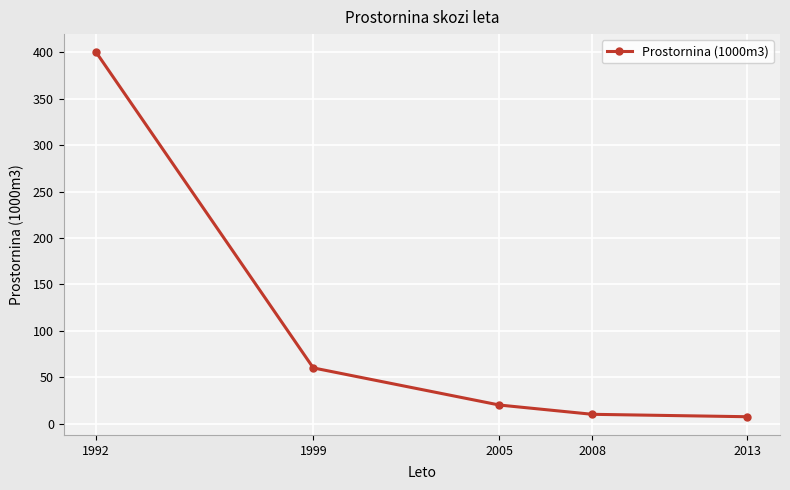

What is the value of the 3rd point from the left?

20.0